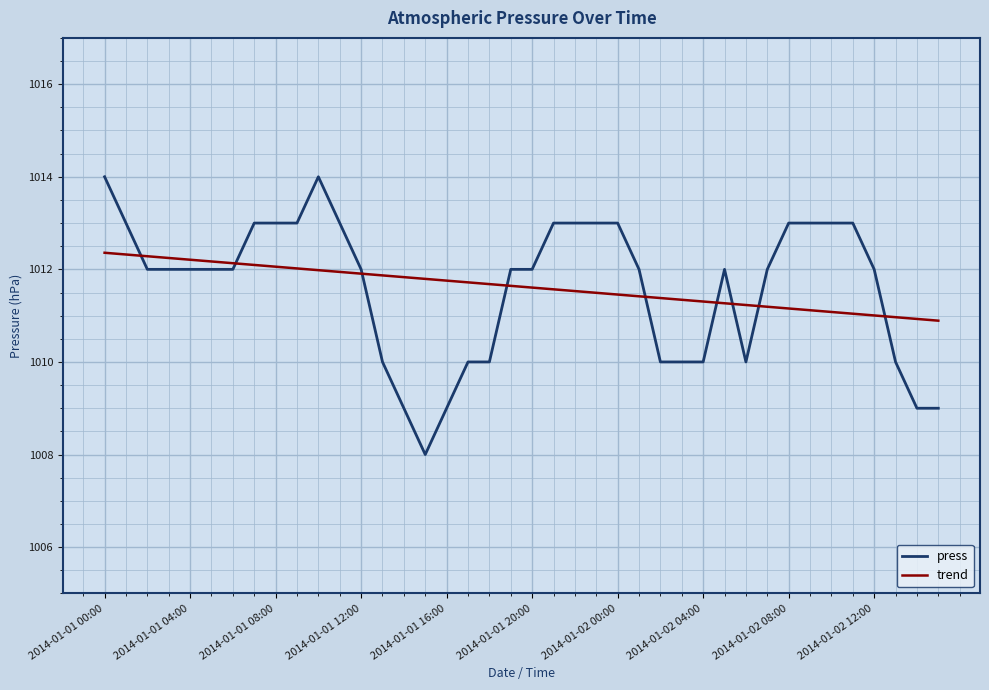

Rank the series by their maximum value, from lowest to highest.

trend, press